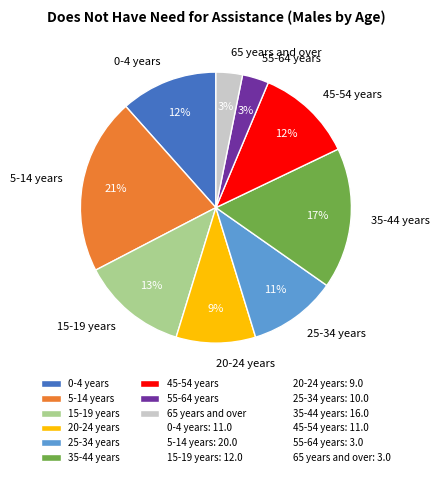

Is 5-14 years the majority of the pie?

No